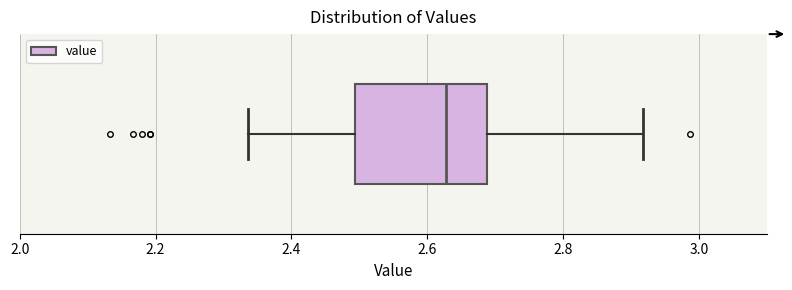

Read this box plot against the x-axis: the position of the median line, the range covered by the box, and the ends of both whiskers. The values are not printed on the chart, so give them approximately, as read against the axis.

median 2.62, box 2.50 to 2.68, whiskers 2.34 to 2.92